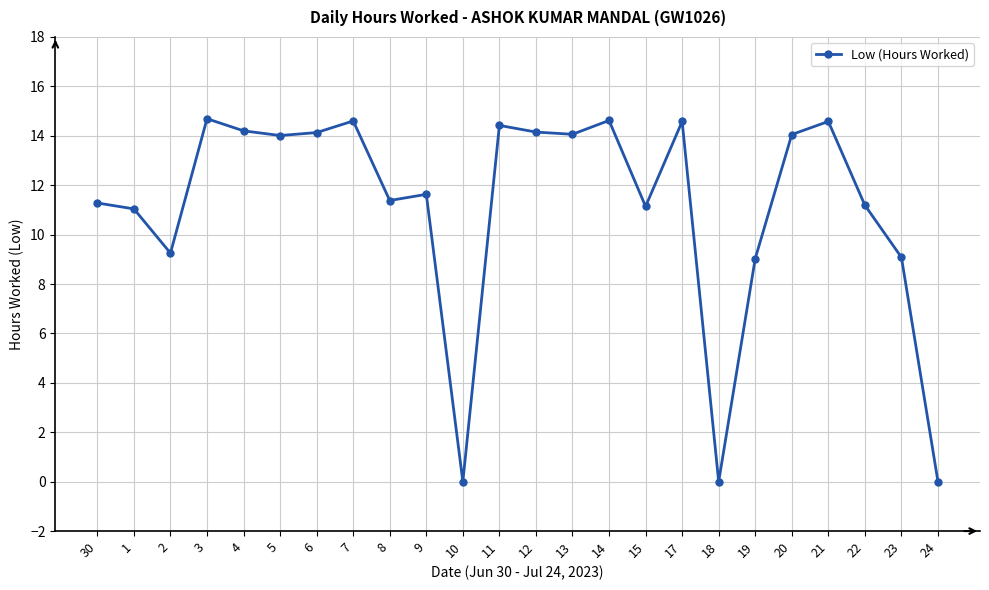

True or false: the data has more than 2 interior local peaks.

True